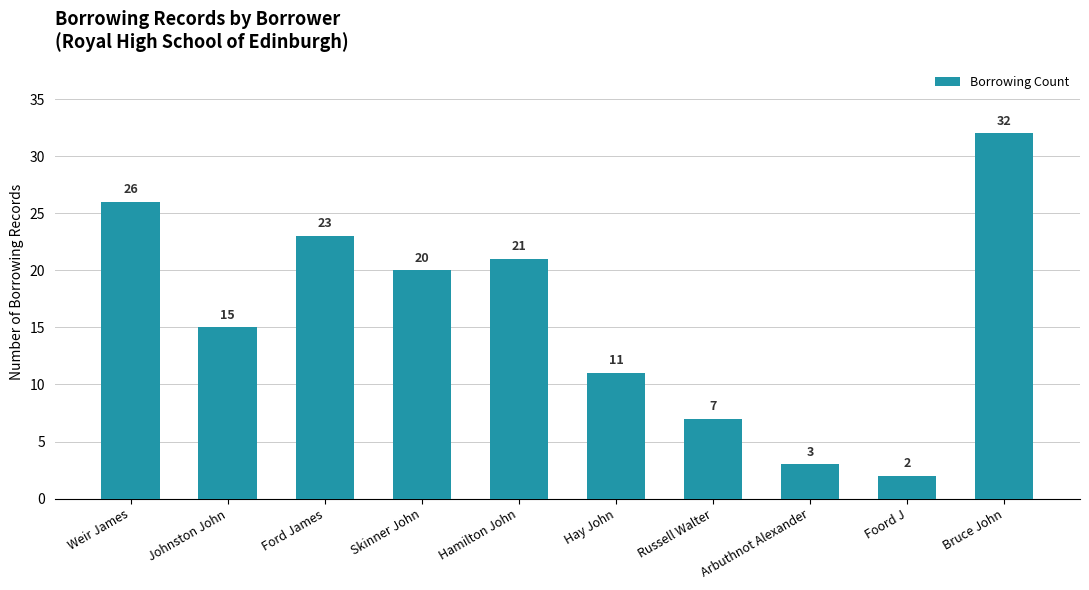

Reading left to right, extract all data points from this chart.

Weir James=26	Johnston John=15	Ford James=23	Skinner John=20	Hamilton John=21	Hay John=11	Russell Walter=7	Arbuthnot Alexander=3	Foord J=2	Bruce John=32